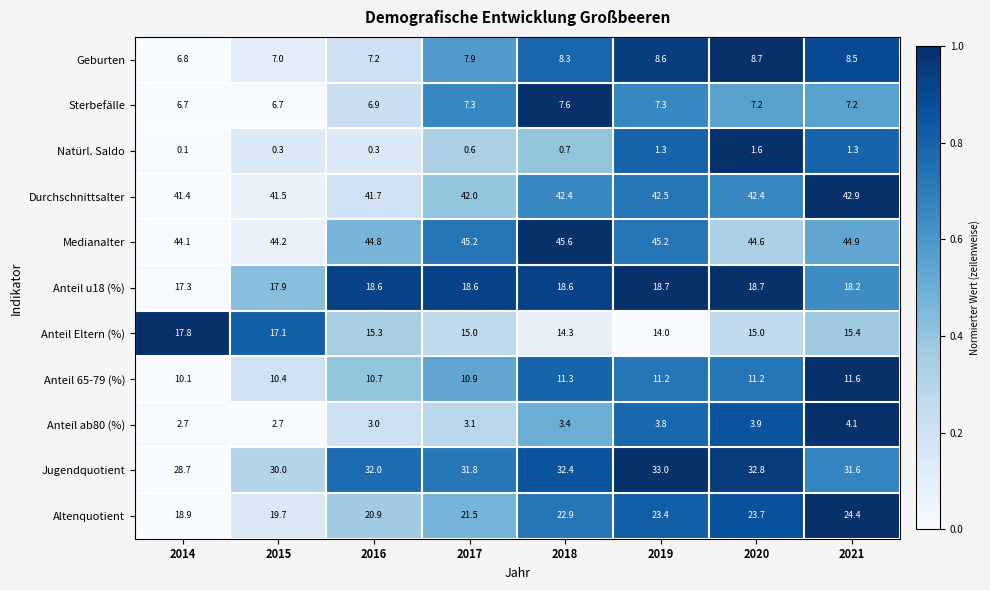

How many series are shown in this chart?

11